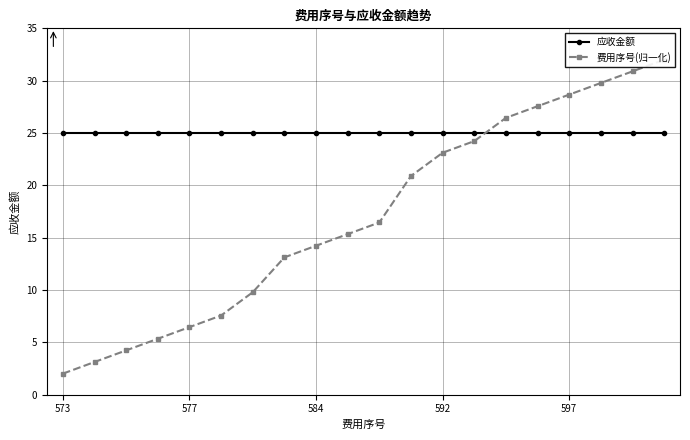

Is the value of 应收金额 at 592 greater than the value of 费用序号(归一化) at 9?

Yes